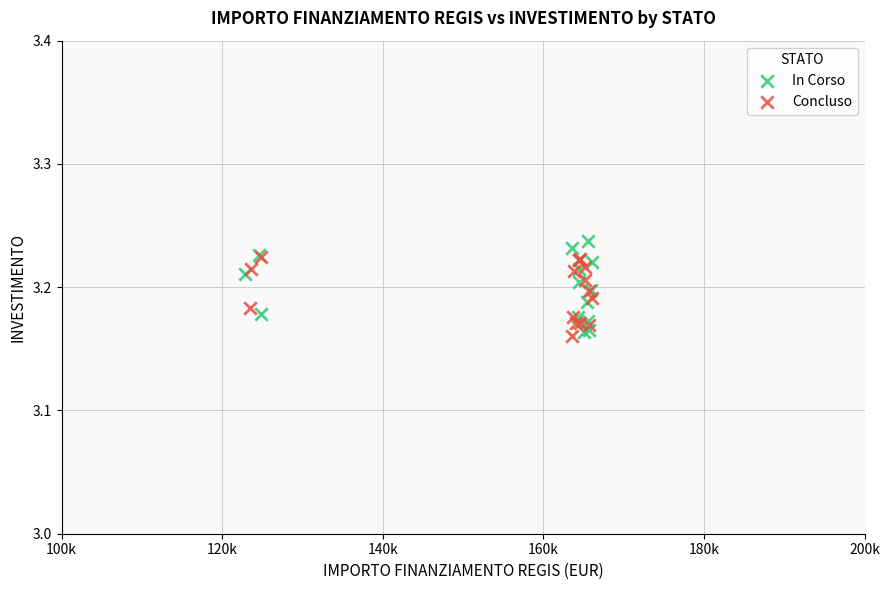

Which series reaches the maximum Y coordinate?

In Corso